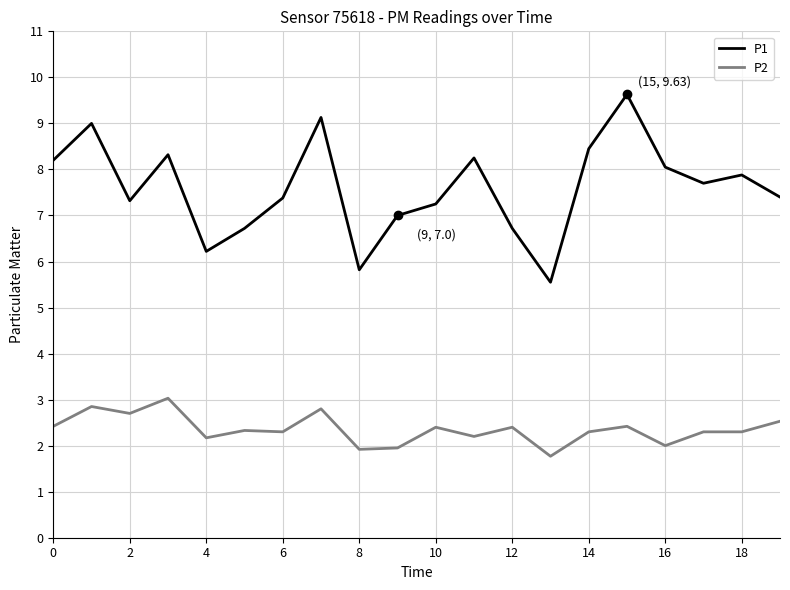

What are all the series names shown in the legend?

P1, P2